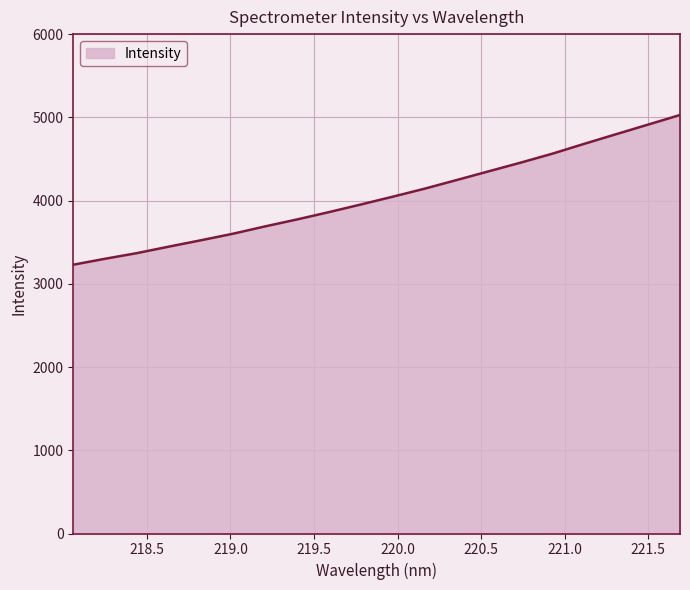

What is the difference between the maximum and minimum values?

1798.5